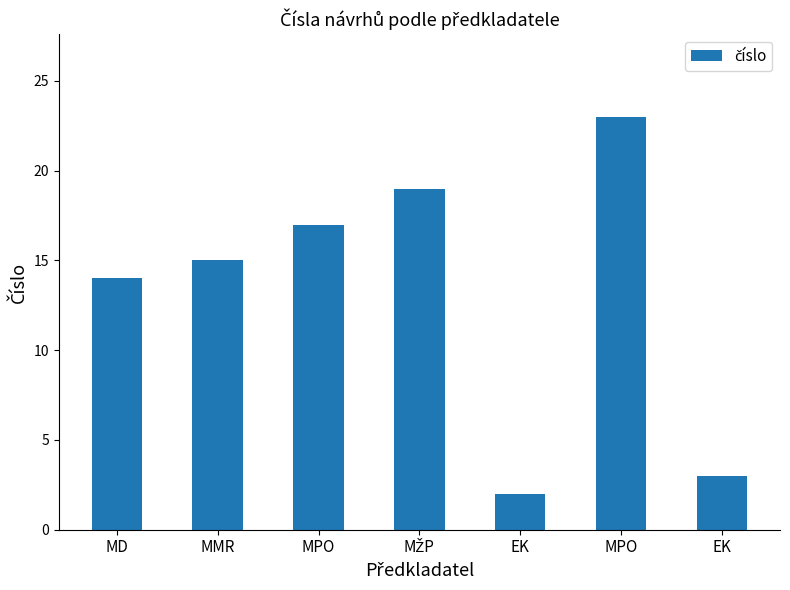

List the labels in order of value, largest first.

MPO, MŽP, MPO, MMR, MD, EK, EK